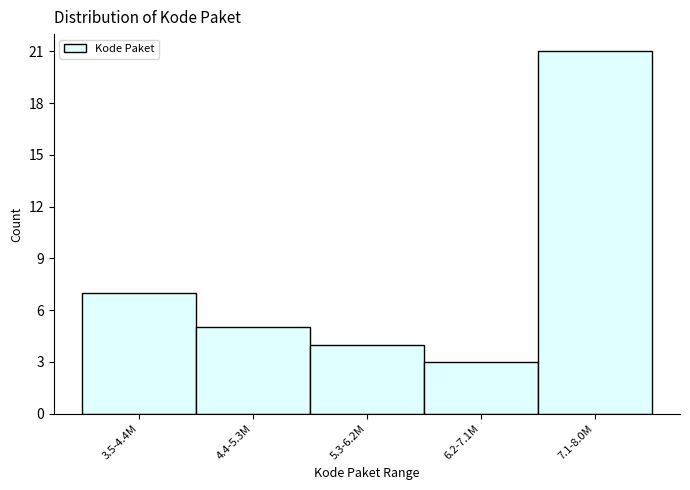

Reading right to left, list all the values displayed in this chart.

21	3	4	5	7